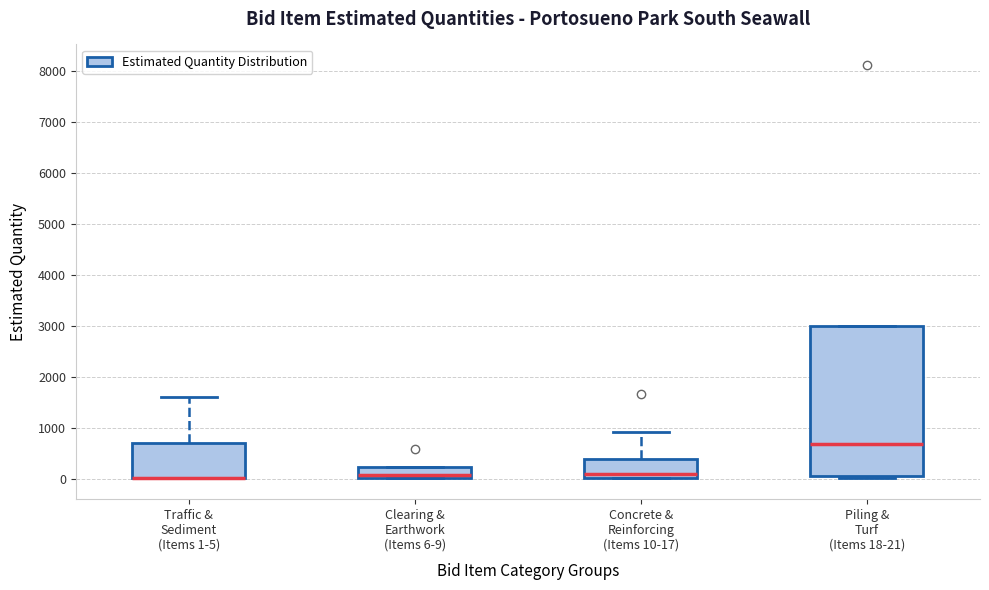

Reading left to right, transcribe this box plot: for each box, give where its median line is, the range the box spans, and where its two whiskers end, as read against the y-axis. The values are not printed on the chart, so give them approximately, as read against the axis.

Traffic & Sediment (Items 1-5): median 0 (drawn on the box's lower edge), box 0 to 700, whiskers 0 to 1600
Clearing & Earthwork (Items 6-9): median 100, box 0 to 200, whiskers 0 to 200
Concrete & Reinforcing (Items 10-17): median 100, box 0 to 400, whiskers 0 to 900
Piling & Turf (Items 18-21): median 700, box 100 to 3000, whiskers 0 to 3000